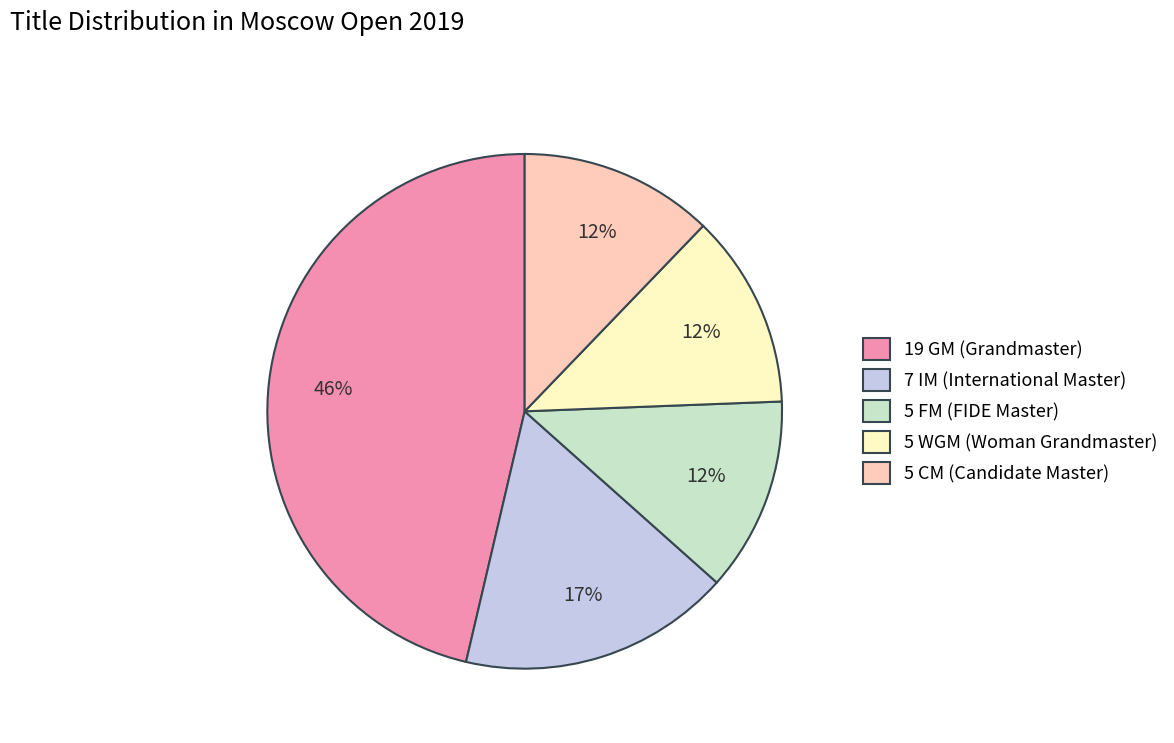

What is the ratio of the value at 5 CM (Candidate Master) to the value at 5 FM (FIDE Master)?

1.0